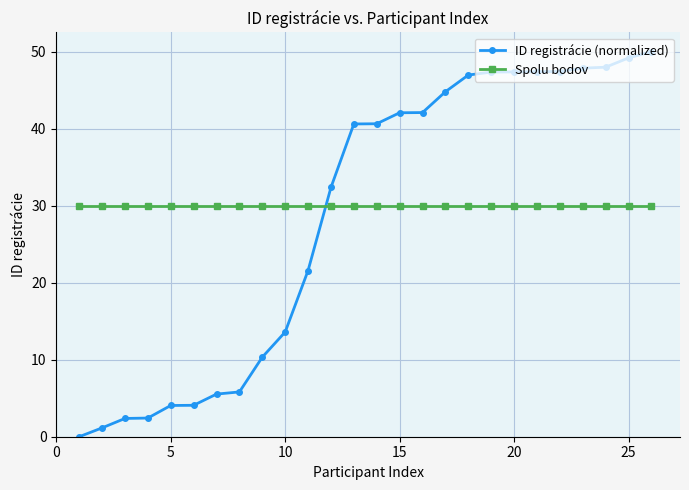

Which series has the widest spread of values?

ID registrácie (normalized)